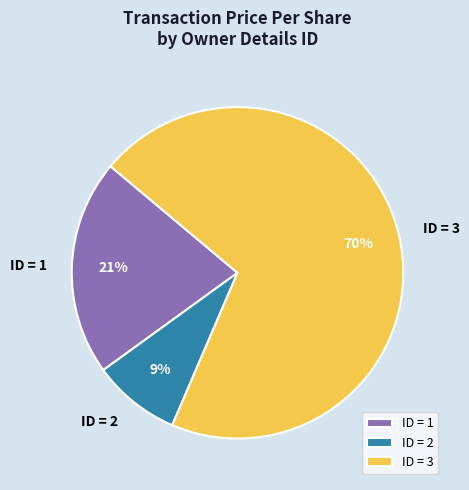

Is ID = 3 the majority of the pie?

Yes